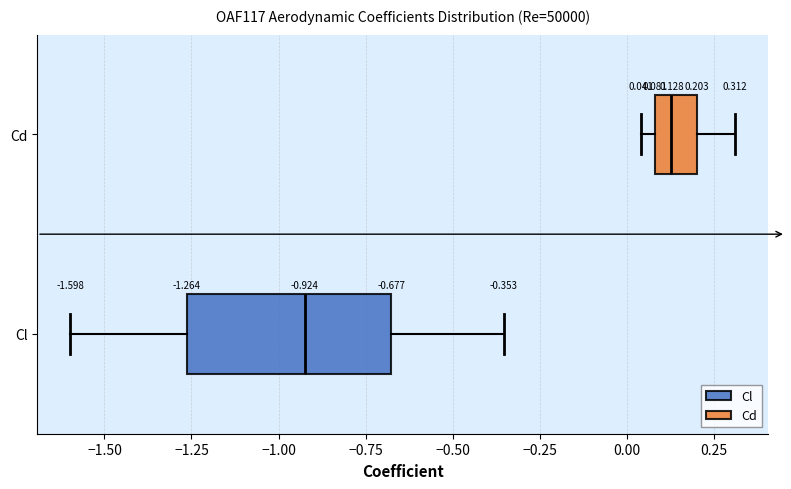

Which box's median line is the furthest to the right?

Cd